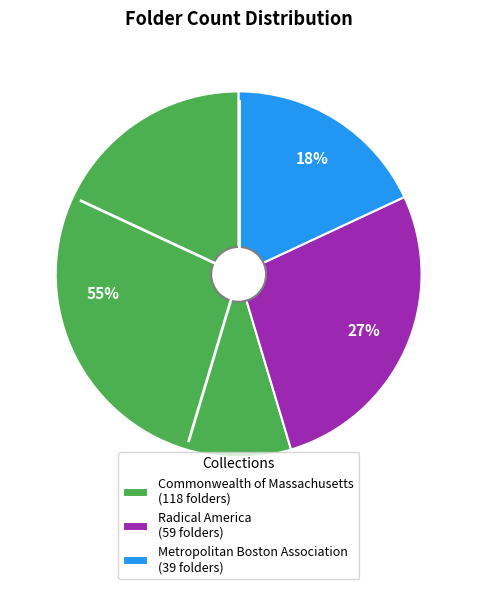

Which slice represents more than half of the pie?

Commonwealth of Massachusetts